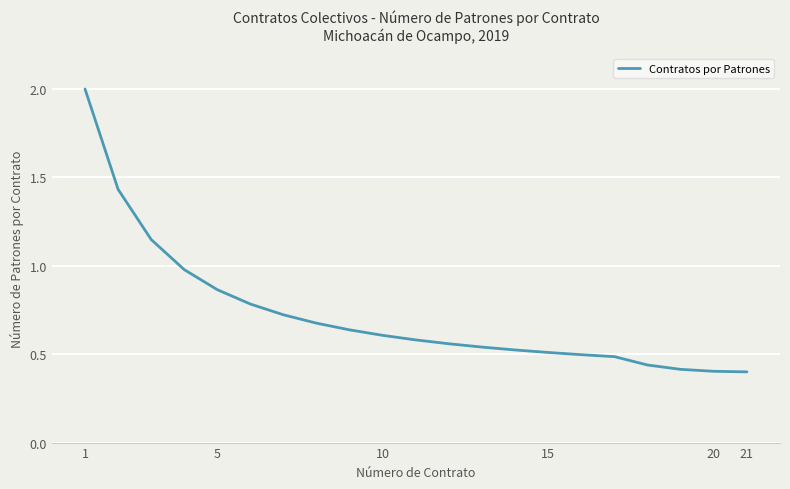

What is the greatest value displayed?

2.0